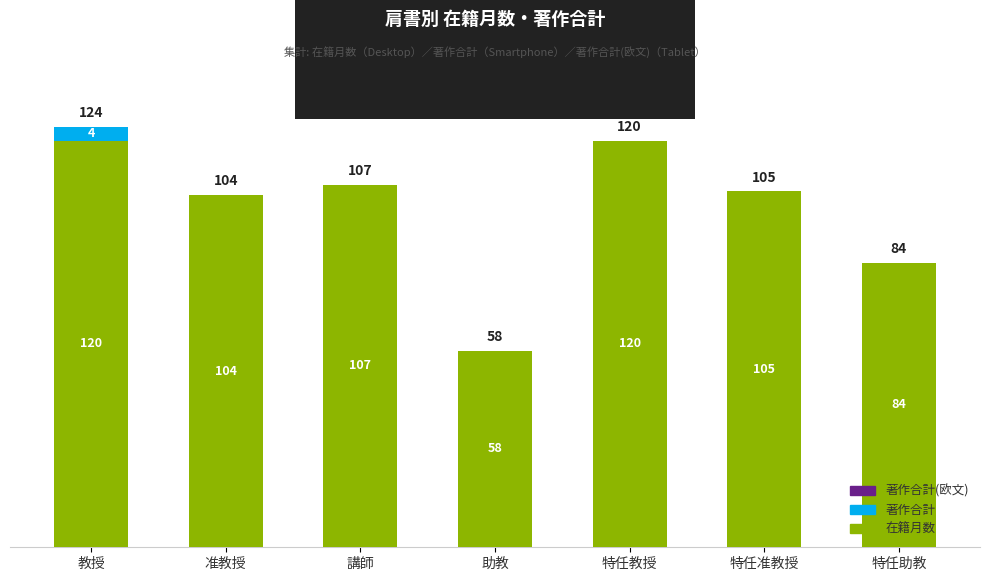

At which label is 在籍月数 closest to 89?

特任助教